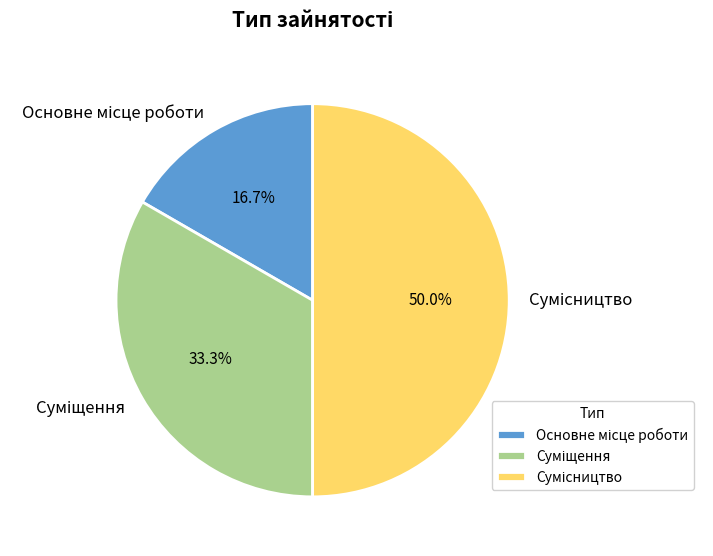

To the nearest percent, what percentage of the pie is Основне місце роботи?

17%